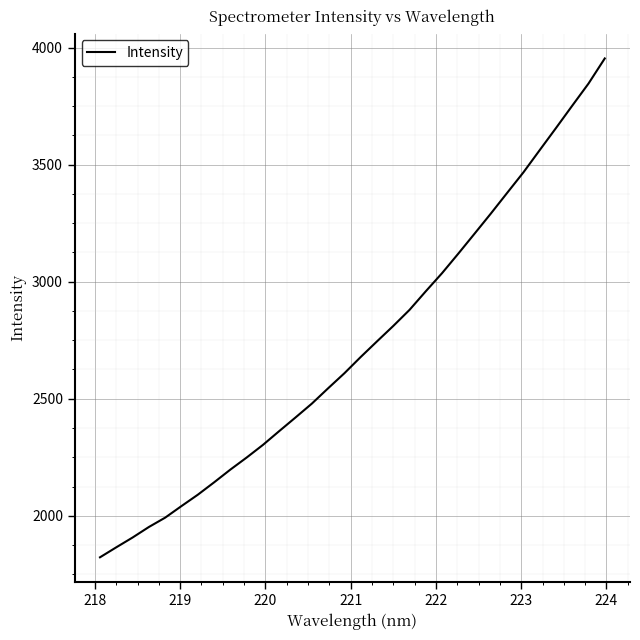

What is the smallest value displayed?

1822.7